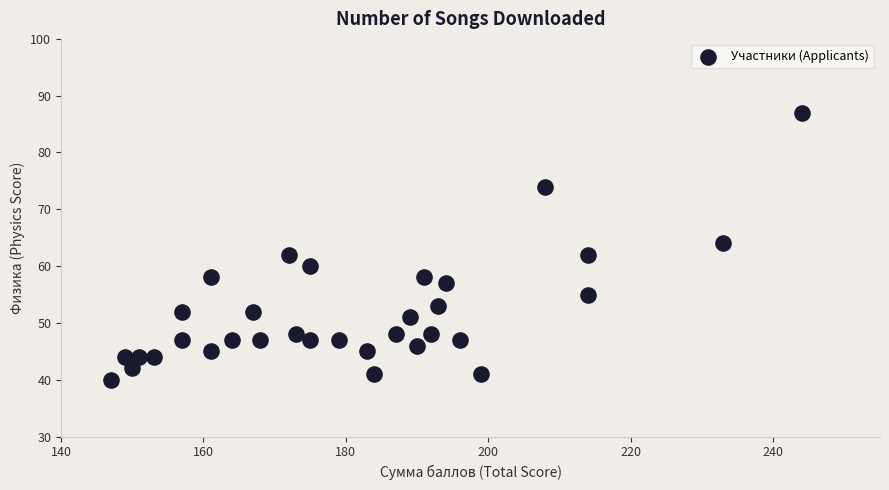

What is the range of Y values (max minus min)?

47